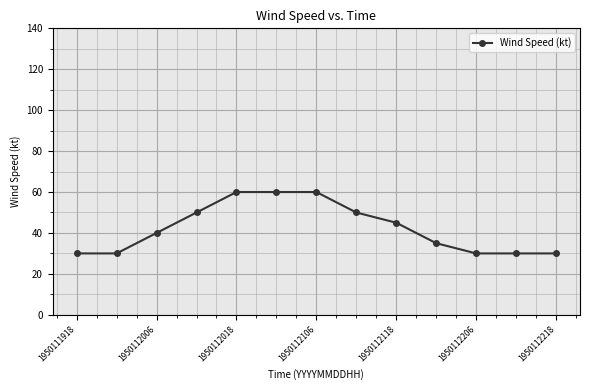

Does the chart have visible grid lines?

Yes